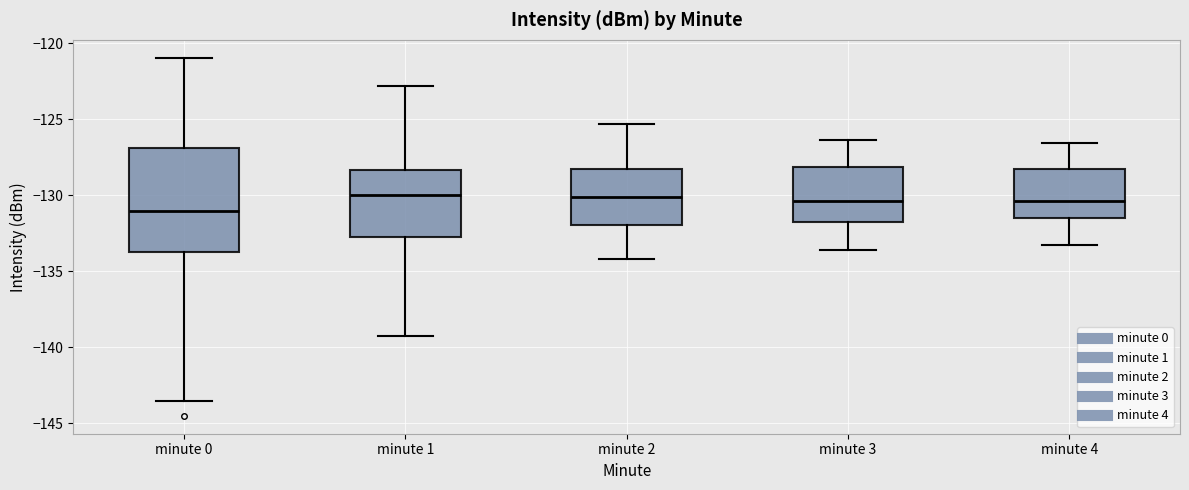

Where is the upper edge of the box for minute 4 on the y-axis? The values are not printed on the chart, so give them approximately, as read against the axis.

-128.5